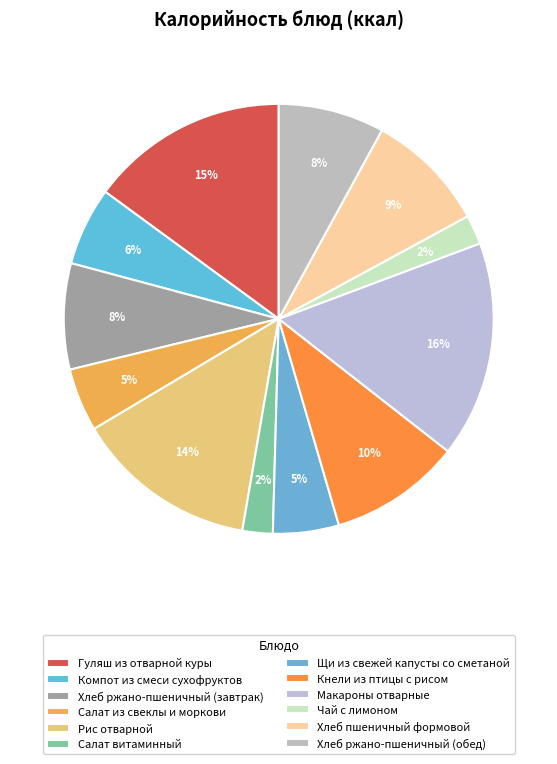

What percentage is the Хлеб ржано-пшеничный (завтрак) slice, to the nearest percent?

8%